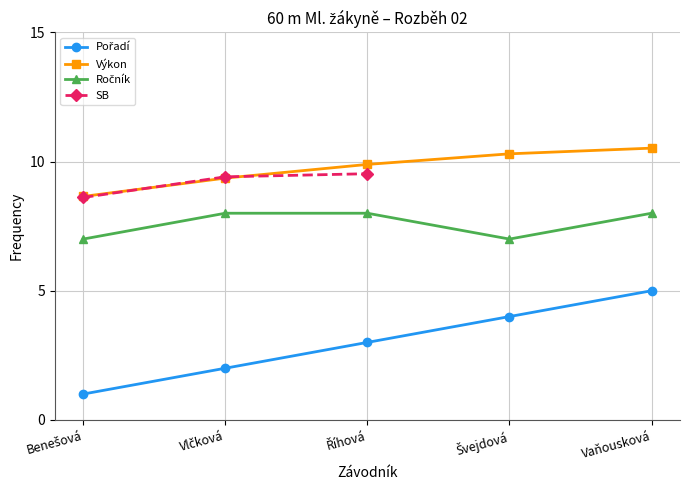

What is the maximum value for Ročník?

8.0